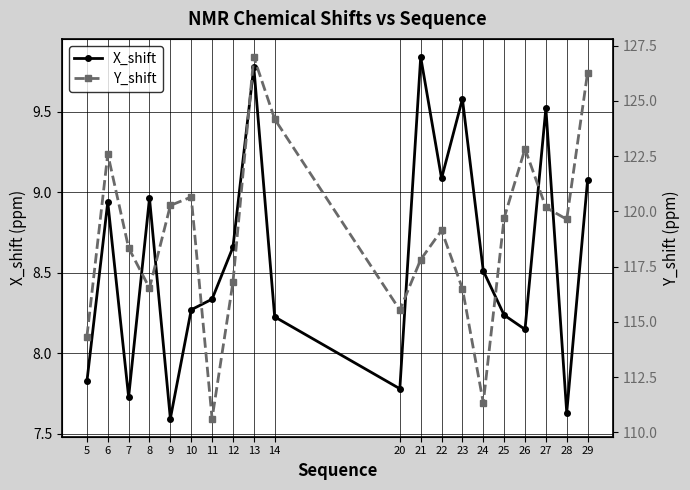

In Y_shift, how many points are lower than both neighbors (excluding endpoints)?

5